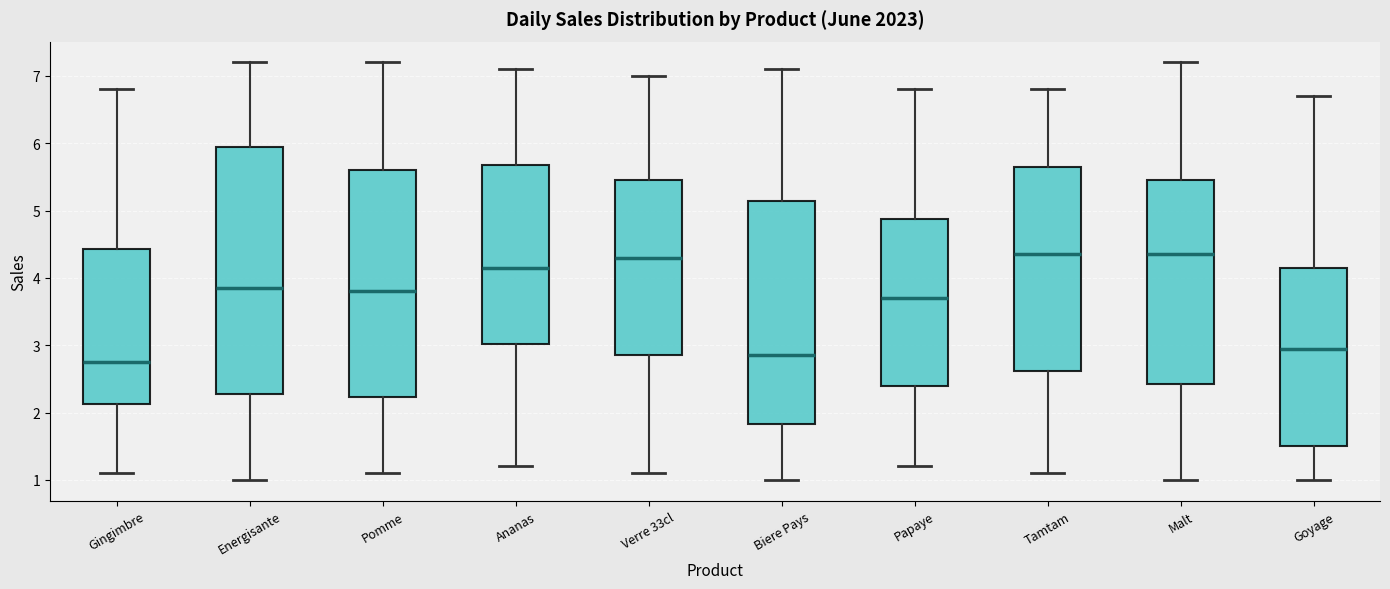

Reading left to right, transcribe this box plot: for each box, give where its median line is, the range the box spans, and where its two whiskers end, as read against the y-axis. The values are not printed on the chart, so give them approximately, as read against the axis.

Gingimbre: median 2.8, box 2.1 to 4.4, whiskers 1.1 to 6.8
Energisante: median 3.9, box 2.3 to 6.0, whiskers 1.0 to 7.2
Pomme: median 3.8, box 2.2 to 5.6, whiskers 1.1 to 7.2
Ananas: median 4.2, box 3.0 to 5.7, whiskers 1.2 to 7.1
Verre 33cl: median 4.3, box 2.9 to 5.5, whiskers 1.1 to 7.0
Biere Pays: median 2.9, box 1.8 to 5.2, whiskers 1.0 to 7.1
Papaye: median 3.7, box 2.4 to 4.9, whiskers 1.2 to 6.8
Tamtam: median 4.4, box 2.6 to 5.7, whiskers 1.1 to 6.8
Malt: median 4.4, box 2.4 to 5.5, whiskers 1.0 to 7.2
Goyage: median 3.0, box 1.5 to 4.2, whiskers 1.0 to 6.7